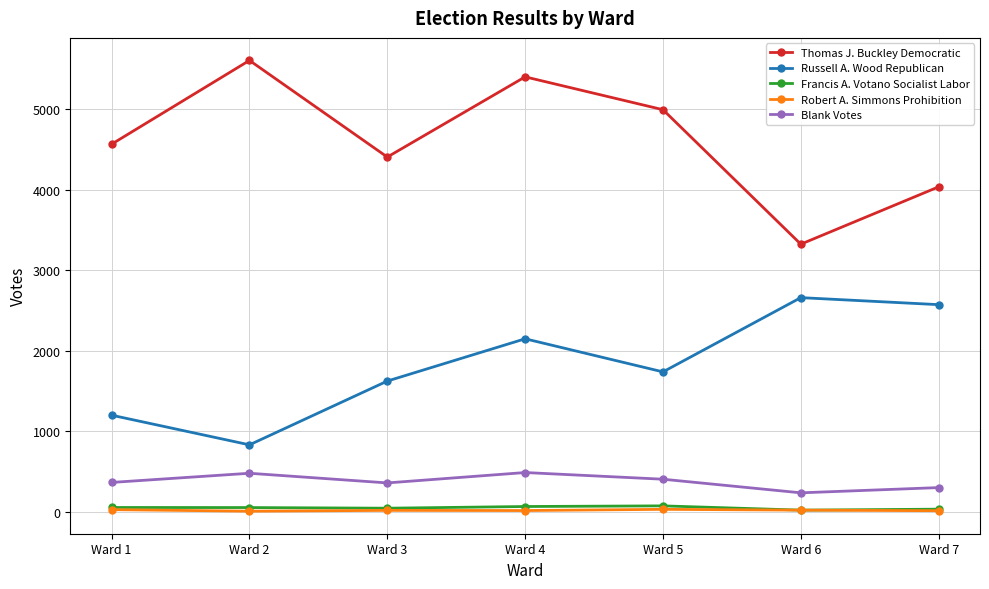

At which label is Russell A. Wood Republican closest to 1748?

Ward 5